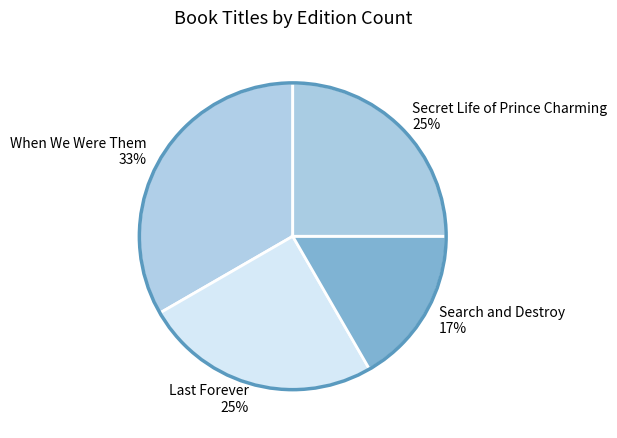

How many slices are in this pie chart?

4